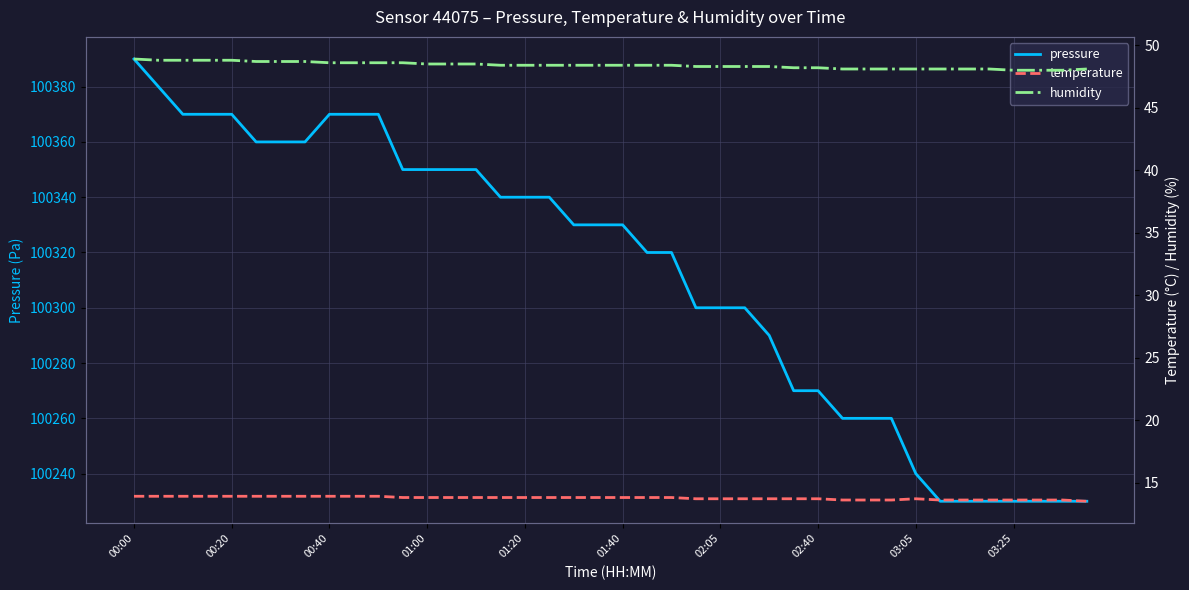

Count the humidity values in the range 48 to 49.

40